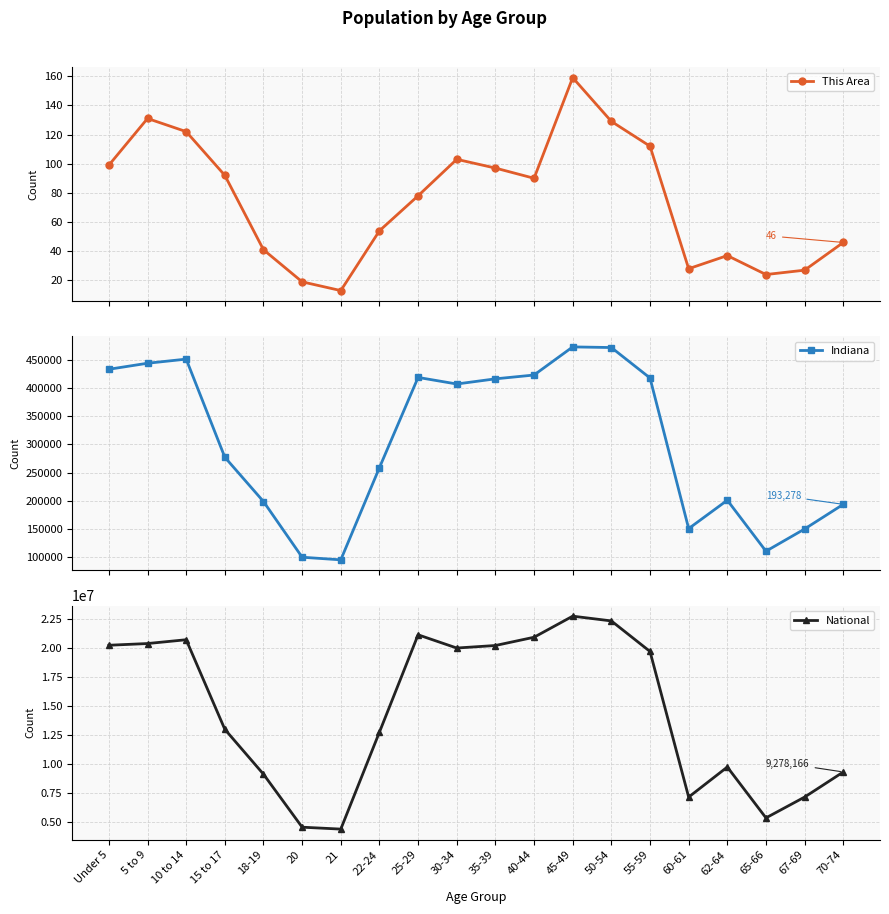

Rank the categories by This Area value from lowest to highest.

21, 20, 65-66, 67-69, 60-61, 62-64, 18-19, 70-74, 22-24, 25-29, 40-44, 15 to 17, 35-39, Under 5, 30-34, 55-59, 10 to 14, 50-54, 5 to 9, 45-49